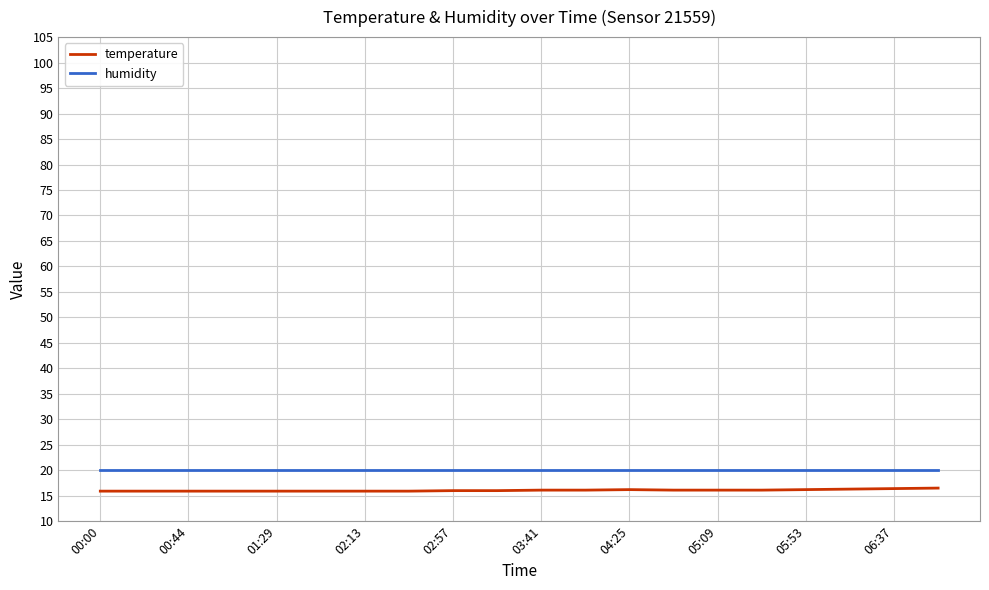

List the series in order of their overall mean, lowest first.

temperature, humidity